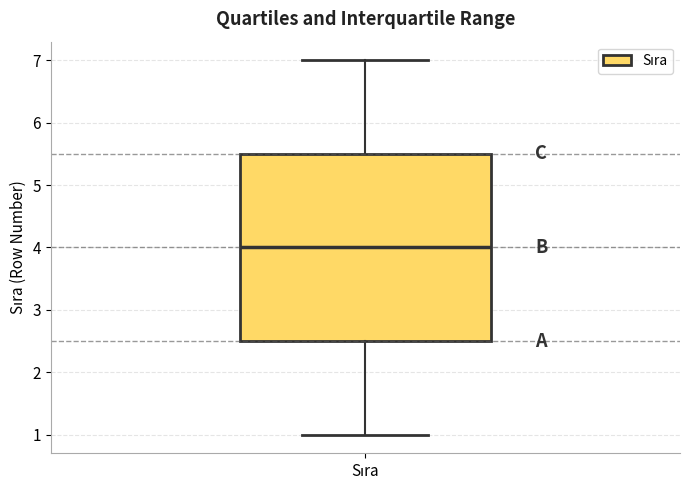

Transcribe this box plot: give where the median line is, the range the box spans, and where the two whiskers end, as read against the y-axis. The values are not printed on the chart, so give them approximately, as read against the axis.

median 4.0, box 2.5 to 5.5, whiskers 1.0 to 7.0